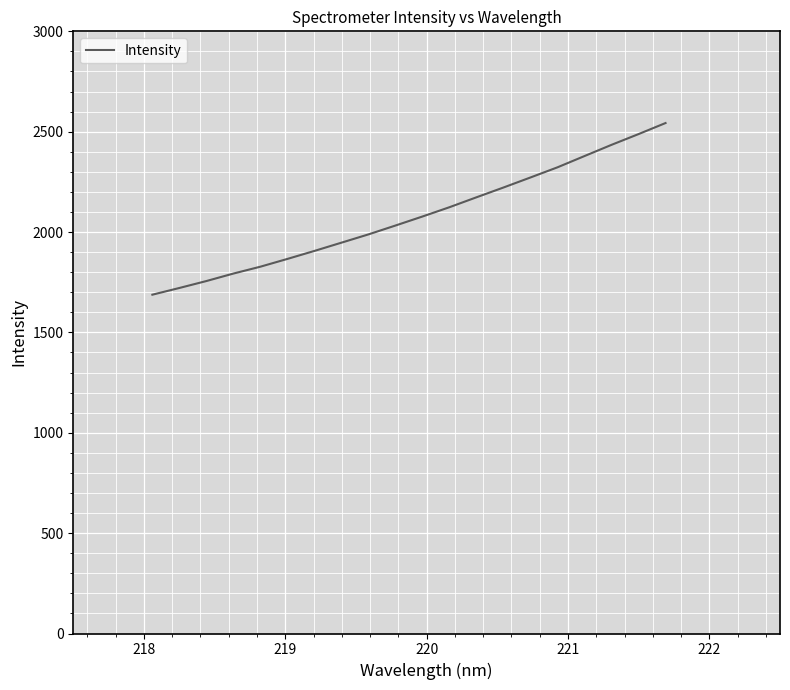

Reading right to left, what are all the values shown in this chart?

2543.1	2488.1	2434.6	2378.8	2322.7	2272.1	2222.1	2173.4	2124.0	2077.6	2032.7	1988.5	1947.3	1906.1	1866.3	1827.5	1793.3	1756.0	1721.4	1688.0